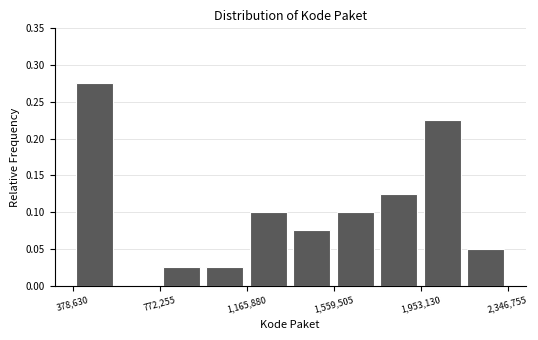

Around what value on the x-axis is the tallest bar? Give the approximate position of its centre, as read against the axis.

500000